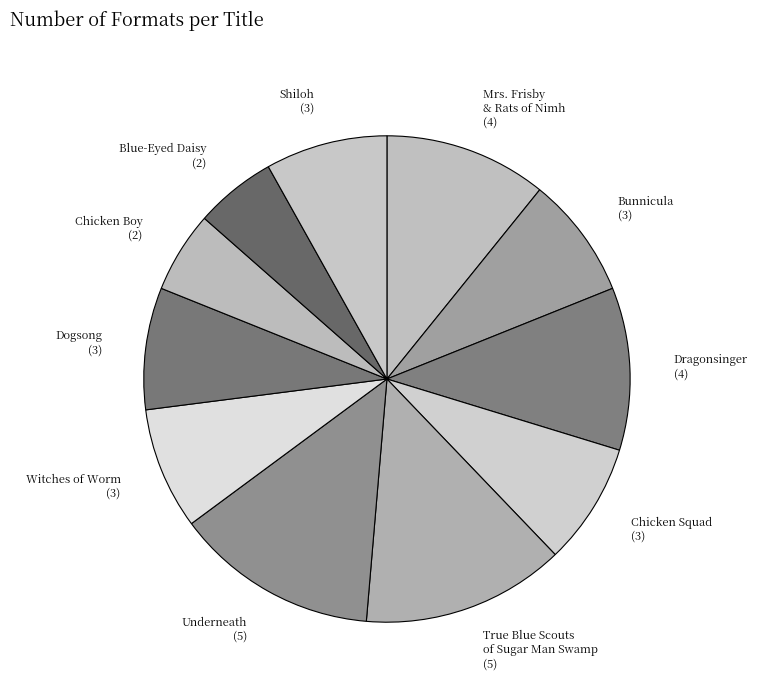

Does any single category account for the majority?

No